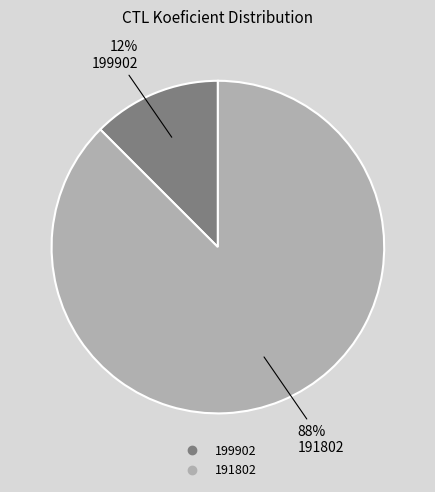

Between 191802 and 199902, which is larger?

191802